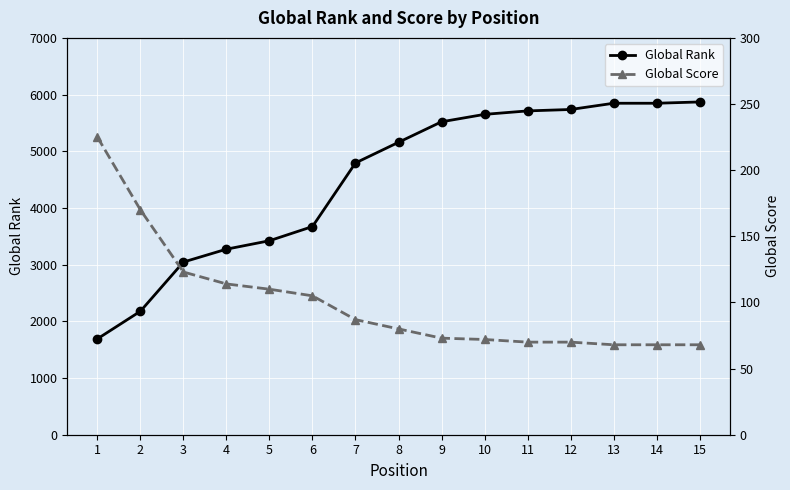

Reading right to left, list all the values displayed in this chart.

Global Rank: 5870	5847	5847	5737	5712	5651	5520	5158	4794	3672	3422	3273	3046	2178	1691
Global Score: 68	68	68	70	70	72	73	80	87	105	110	114	123	170	225